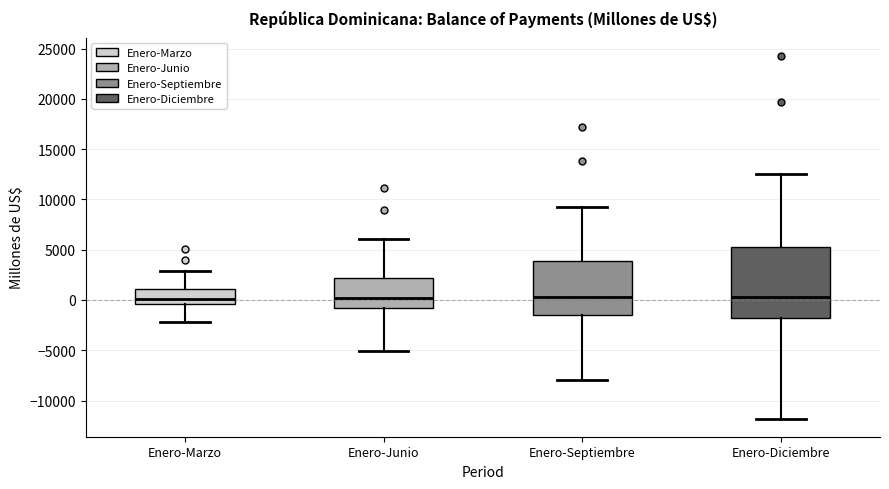

Reading left to right, transcribe this box plot: for each box, give where its median line is, the range the box spans, and where its two whiskers end, as read against the y-axis. The values are not printed on the chart, so give them approximately, as read against the axis.

Enero-Marzo: median 0, box -500 to 1000, whiskers -2000 to 3000
Enero-Junio: median 0, box -1000 to 2000, whiskers -5000 to 6000
Enero-Septiembre: median 500, box -1500 to 4000, whiskers -8000 to 9000
Enero-Diciembre: median 500, box -2000 to 5500, whiskers -12000 to 12500